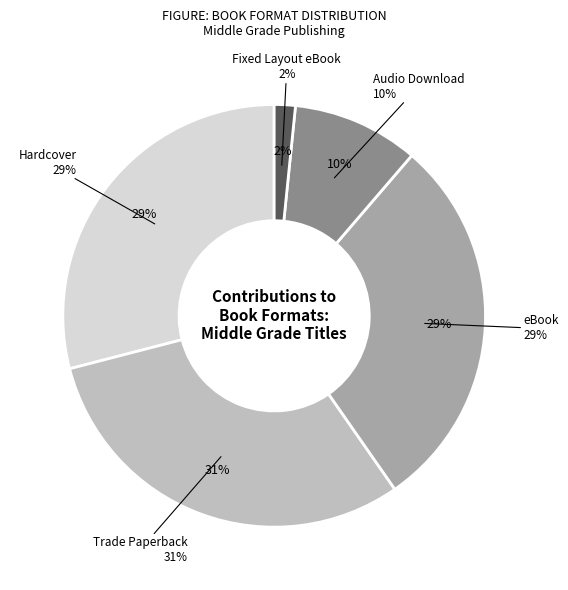

What portion of the pie excludes Fixed Layout eBook?

98.4%